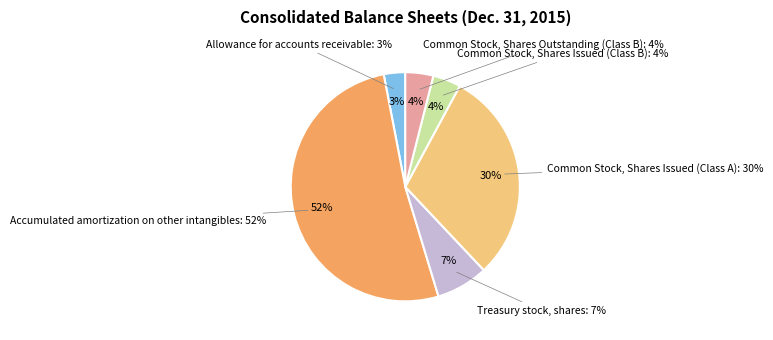

Rank the categories by value from lowest to highest.

Allowance for accounts receivable, Common Stock, Shares Issued (Class B), Common Stock, Shares Outstanding (Class B), Treasury stock, shares, Common Stock, Shares Issued (Class A), Accumulated amortization on other intangibles